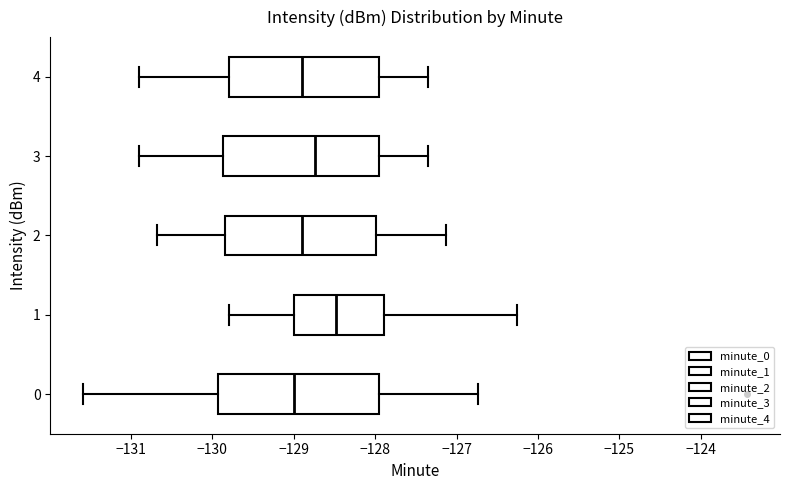

Where is the right edge of the box at y = 4 on the x-axis? The values are not printed on the chart, so give them approximately, as read against the axis.

-127.9